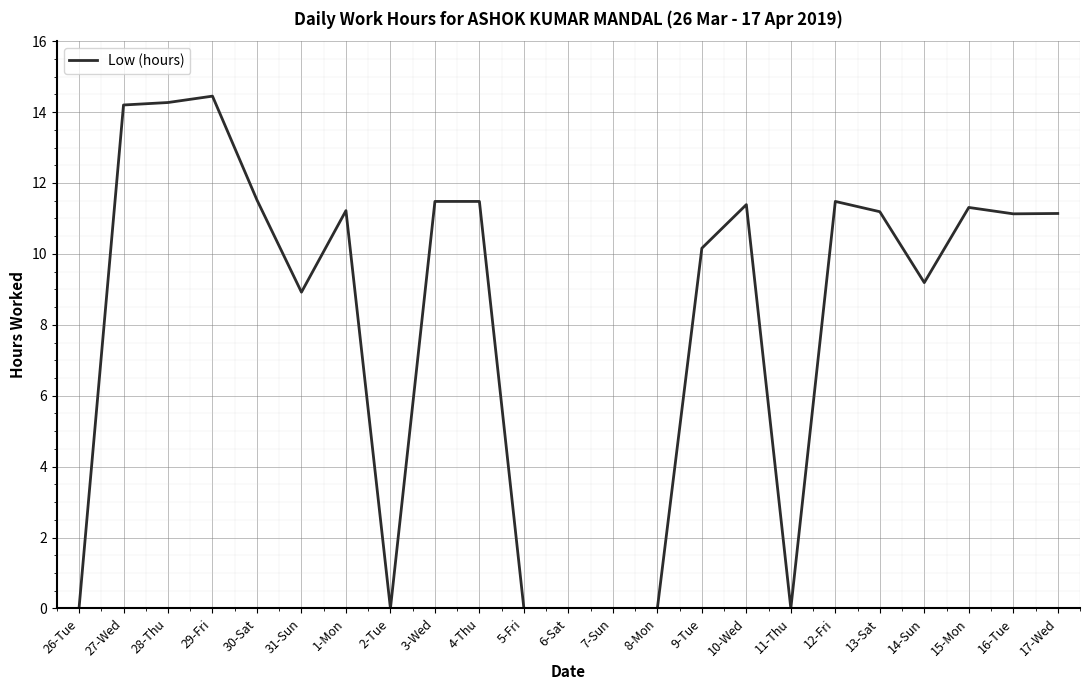

Where does the data first go above 11?

27-Wed